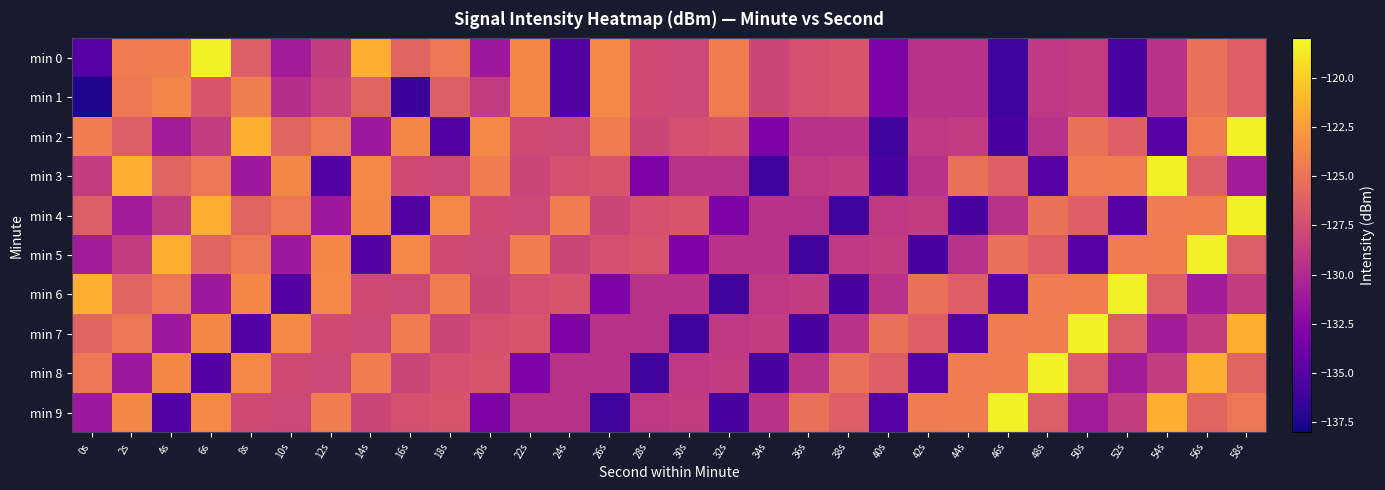

Rank the series at 50s from lowest to highest value.

min 5, min 9, min 0, min 1, min 8, min 4, min 2, min 3, min 6, min 7